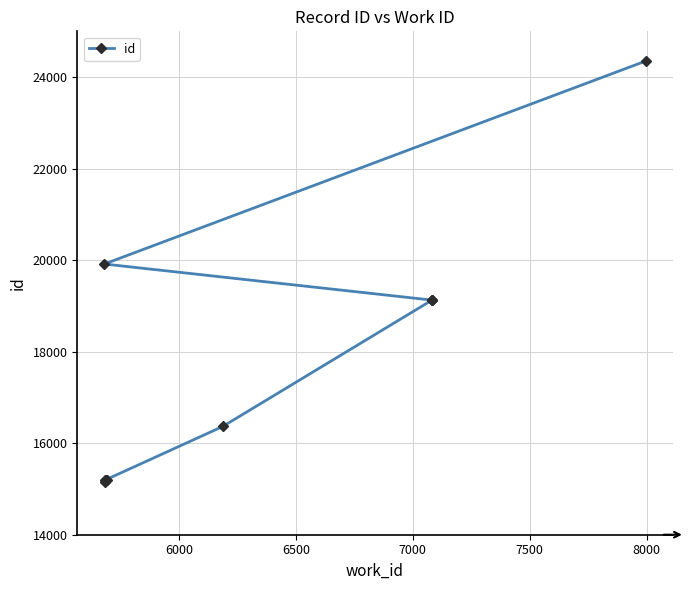

How many data points are above 19120?

4